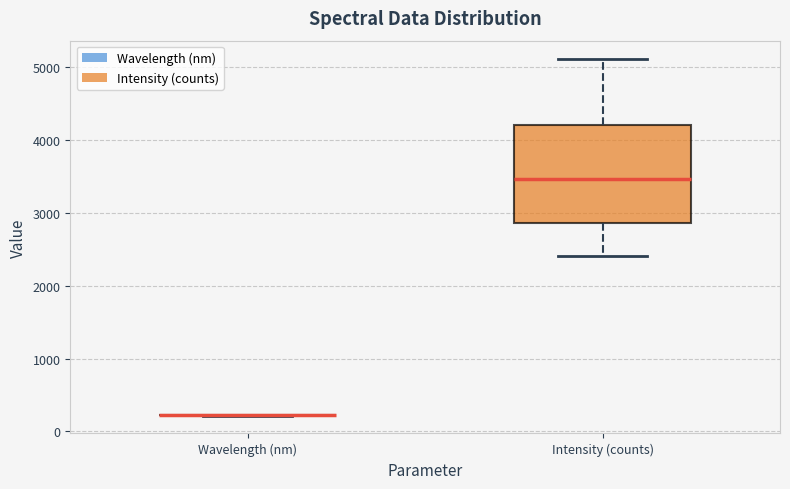

Reading left to right, read every box against the y-axis: the position of its median line, the range the box covers, and the ends of its whiskers. The values are not printed on the chart, so give them approximately, as read against the axis.

Wavelength (nm): box collapsed to a line at 200, whiskers 200 to 200
Intensity (counts): median 3500, box 2900 to 4200, whiskers 2400 to 5100